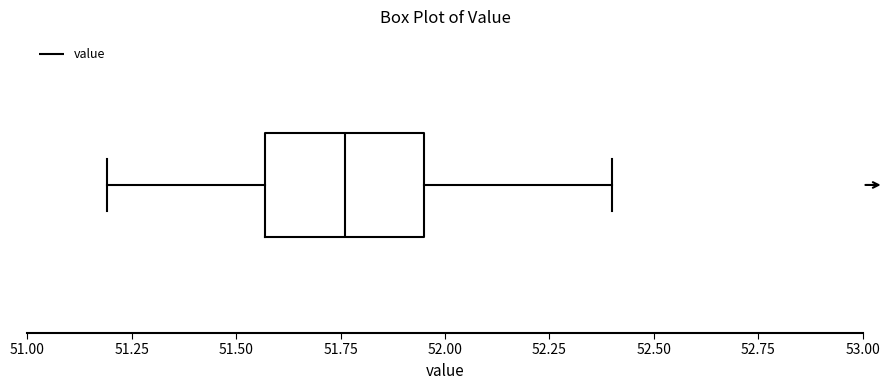

Read this box plot against the x-axis: the position of the median line, the range covered by the box, and the ends of both whiskers. The values are not printed on the chart, so give them approximately, as read against the axis.

median 51.75, box 51.55 to 51.95, whiskers 51.20 to 52.40